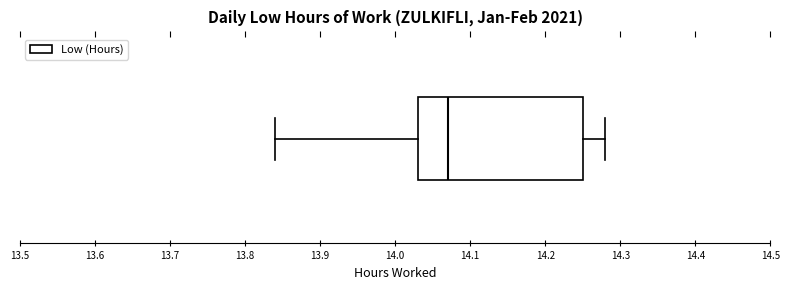

Read this box plot against the x-axis: the position of the median line, the range covered by the box, and the ends of both whiskers. The values are not printed on the chart, so give them approximately, as read against the axis.

median 14.07, box 14.03 to 14.25, whiskers 13.84 to 14.28